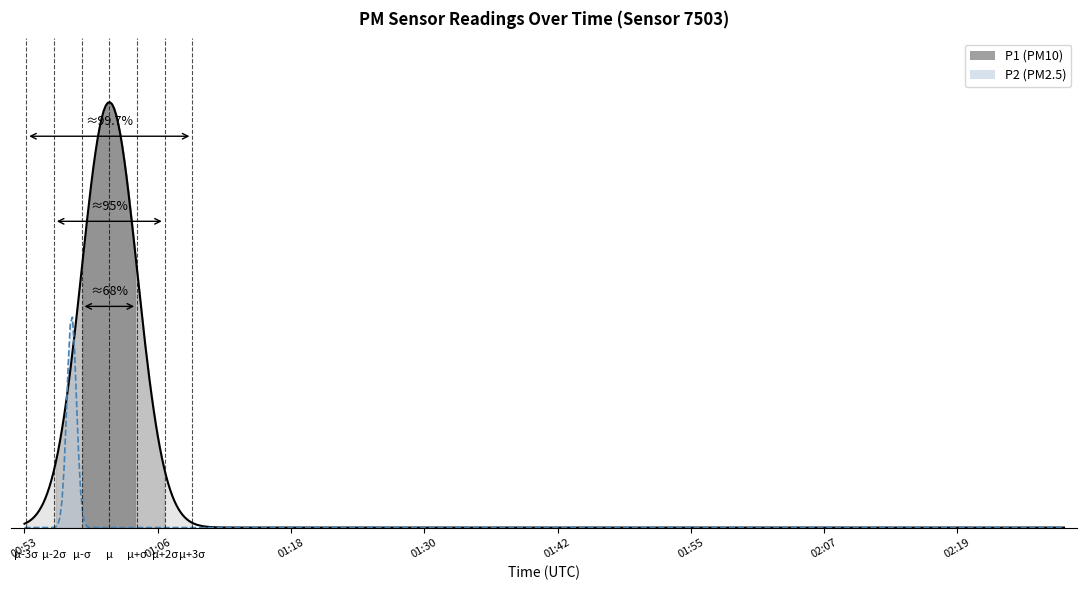

What is the label of the 20th point from the right?

01:42